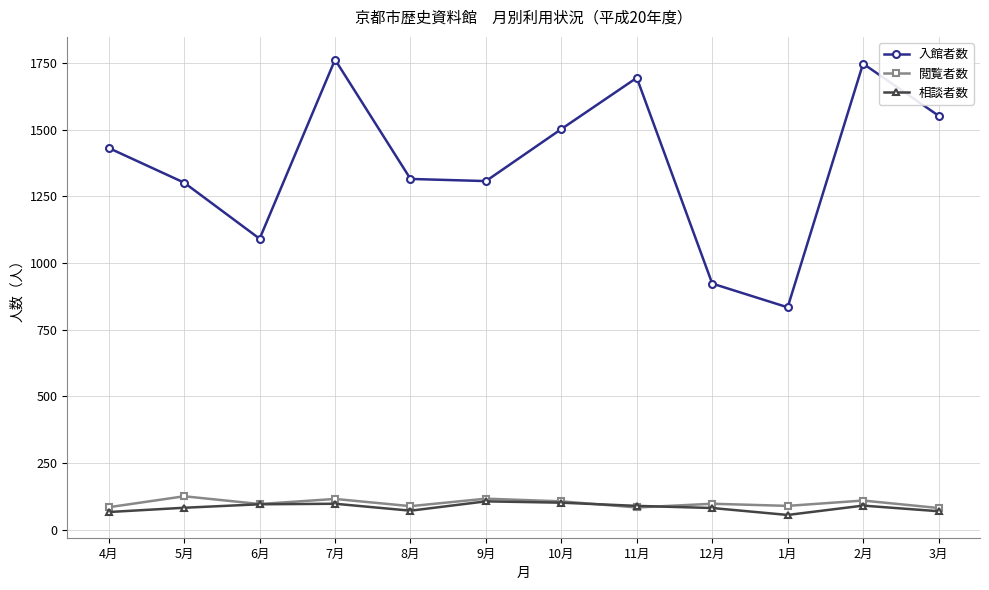

Which series has the largest range (max minus min)?

入館者数